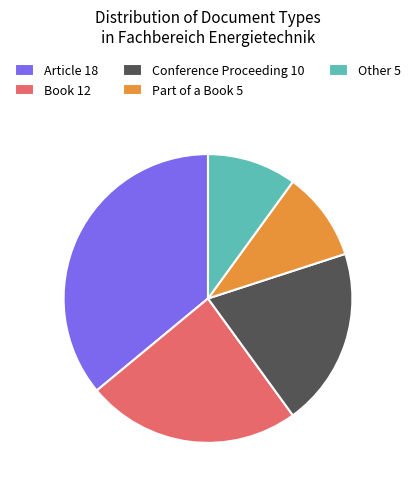

The Other slice represents 10% of the pie. True or false?

True